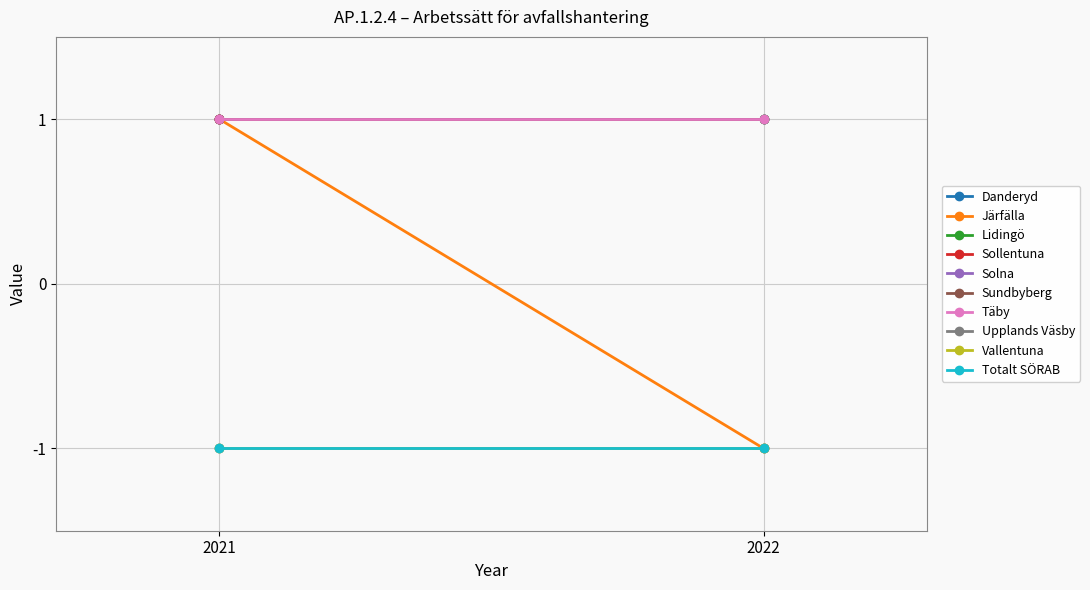

Where is the first local minimum?

Järfälla 2022